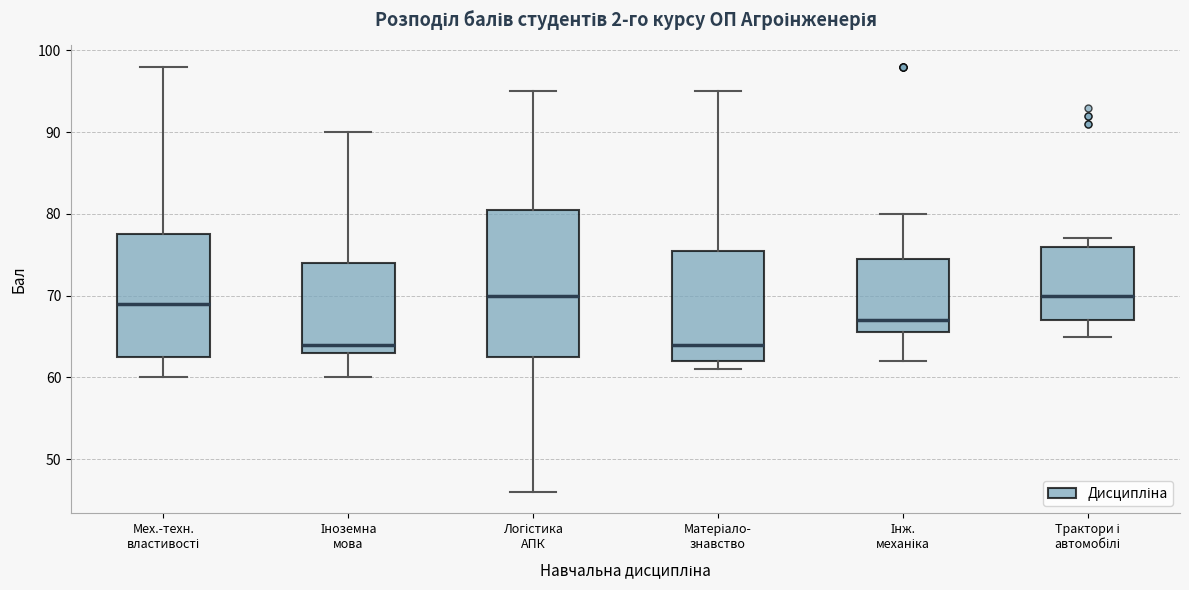

Reading left to right, transcribe this box plot: for each box, give where its median line is, the range the box spans, and where its two whiskers end, as read against the y-axis. The values are not printed on the chart, so give them approximately, as read against the axis.

Мех.-техн. властивості: median 69, box 63 to 78, whiskers 60 to 98
Іноземна мова: median 64, box 63 to 74, whiskers 60 to 90
Логістика АПК: median 70, box 63 to 81, whiskers 46 to 95
Матеріало- знавство: median 64, box 62 to 76, whiskers 61 to 95
Інж. механіка: median 67, box 66 to 75, whiskers 62 to 80
Трактори і автомобілі: median 70, box 67 to 76, whiskers 65 to 77